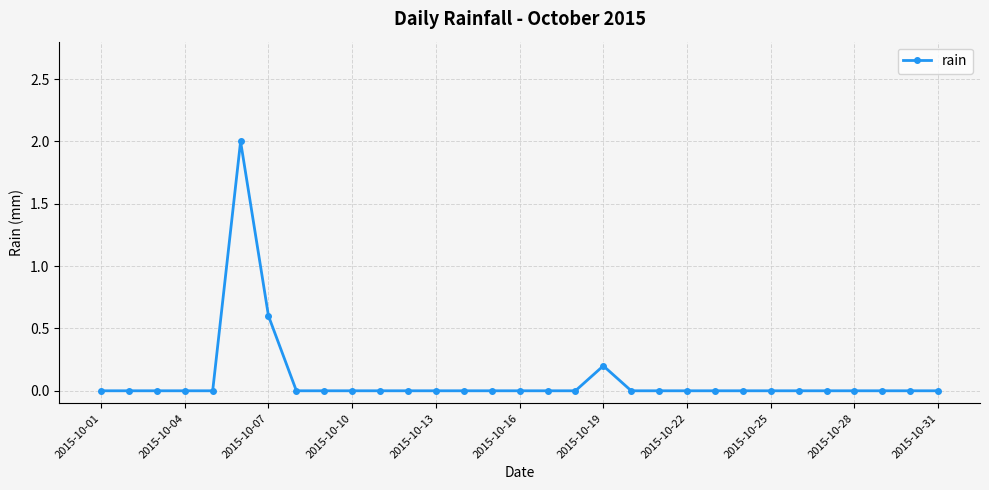

How many series are shown in this chart?

1